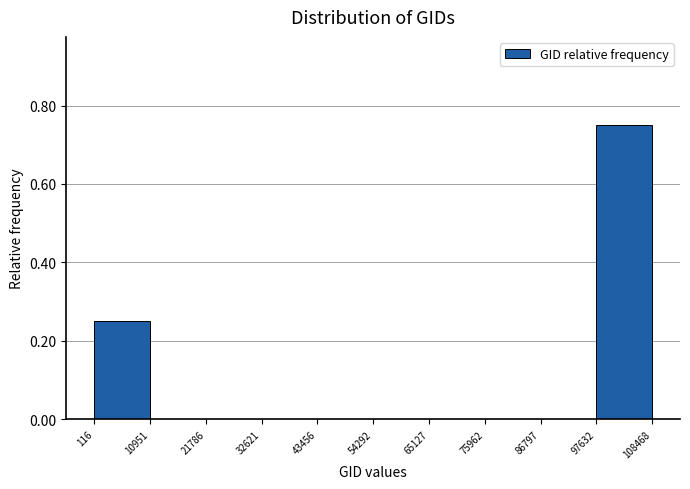

Reading left to right, transcribe this chart: for each bar, give the range it covers on the x-axis and its height. The values are not printed on the chart, so give them approximately, as read against the axis.

116 to 10951: 0.26
10951 to 21786: 0
21786 to 32621: 0
32621 to 43456: 0
43456 to 54292: 0
54292 to 65127: 0
65127 to 75962: 0
75962 to 86797: 0
86797 to 97632: 0
97632 to 108468: 0.76